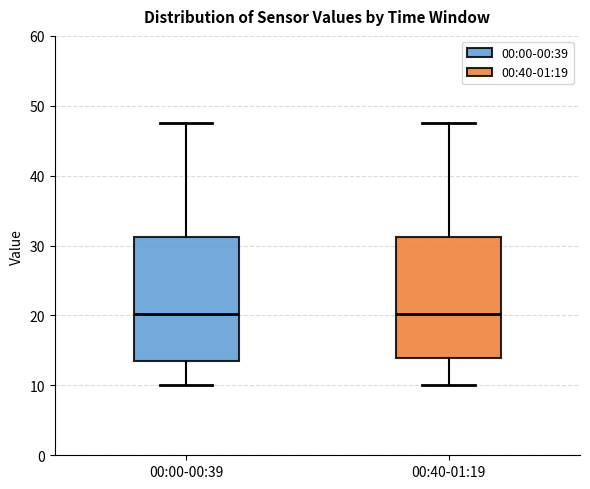

Reading left to right, transcribe this box plot: for each box, give where its median line is, the range the box spans, and where its two whiskers end, as read against the y-axis. The values are not printed on the chart, so give them approximately, as read against the axis.

00:00-00:39: median 20, box 13 to 31, whiskers 10 to 48
00:40-01:19: median 20, box 14 to 31, whiskers 10 to 48